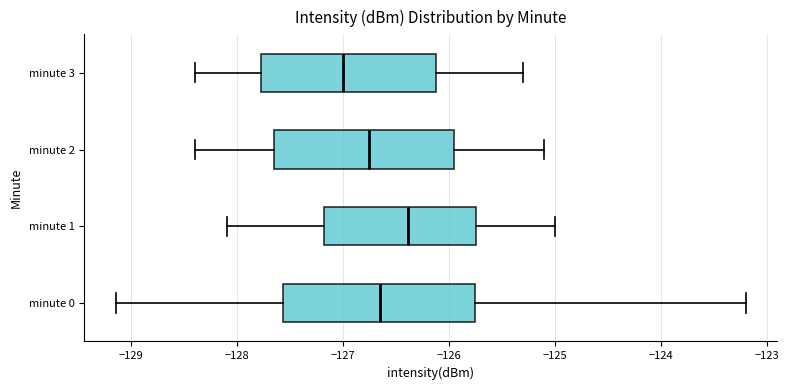

Reading bottom to top, transcribe this box plot: for each box, give where its median line is, the range the box spans, and where its two whiskers end, as read against the x-axis. The values are not printed on the chart, so give them approximately, as read against the axis.

minute 0: median -126.6, box -127.6 to -125.8, whiskers -129.1 to -123.2
minute 1: median -126.4, box -127.2 to -125.7, whiskers -128.1 to -125.0
minute 2: median -126.7, box -127.6 to -125.9, whiskers -128.4 to -125.1
minute 3: median -127.0, box -127.8 to -126.1, whiskers -128.4 to -125.3